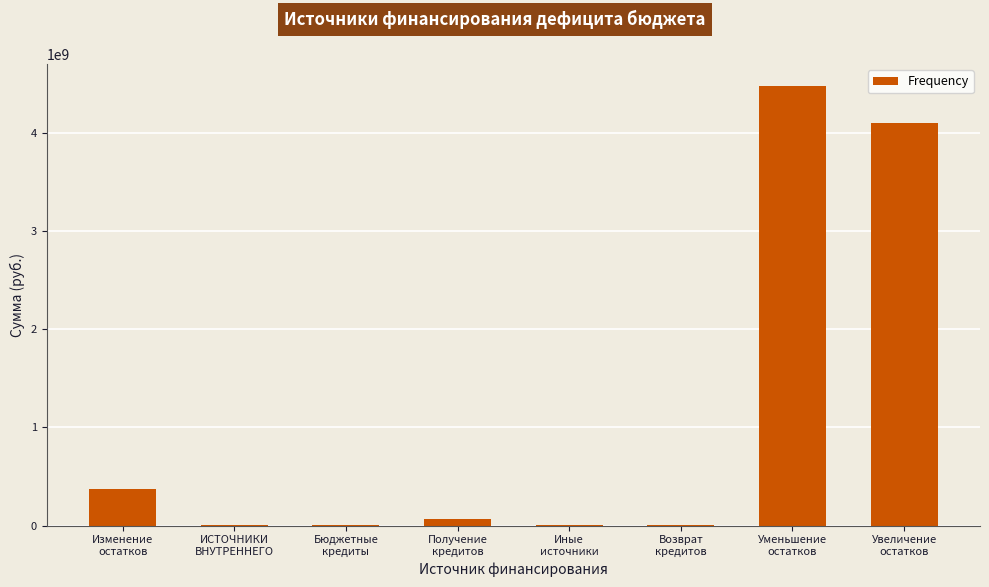

Which has a higher value, Изменение
остатков or Увеличение
остатков?

Увеличение
остатков